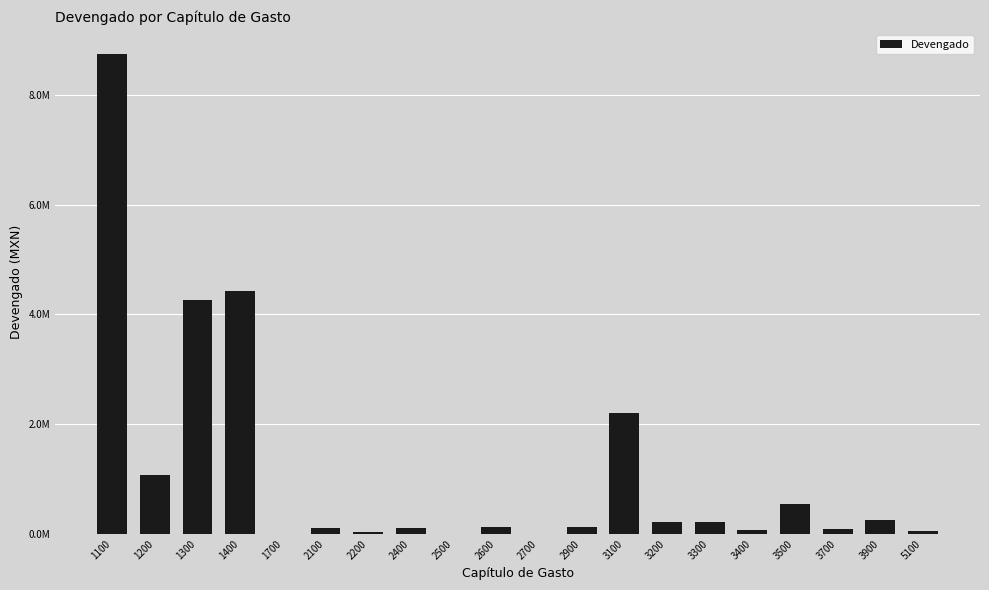

Which label corresponds to the largest value in the chart?

1100